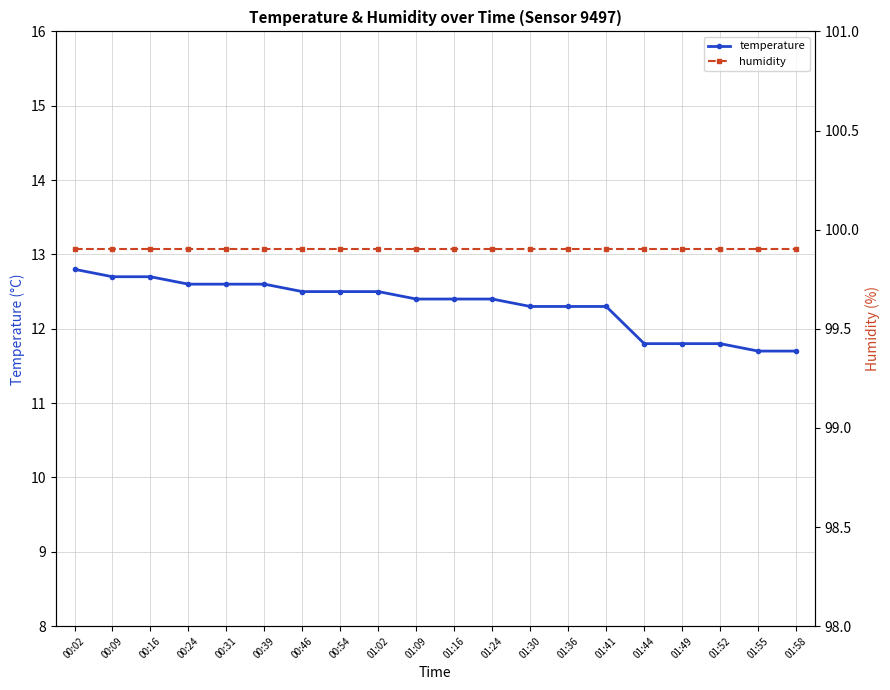

The value of temperature at 00:09 is 2.6. True or false?

False